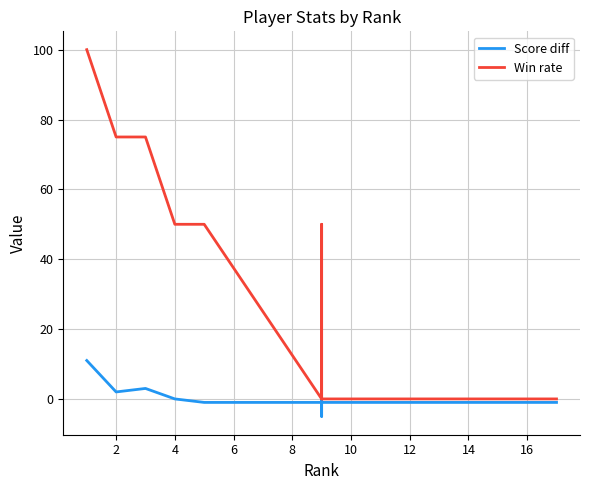

In Score diff, how many points are lower than both neighbors (excluding endpoints)?

2